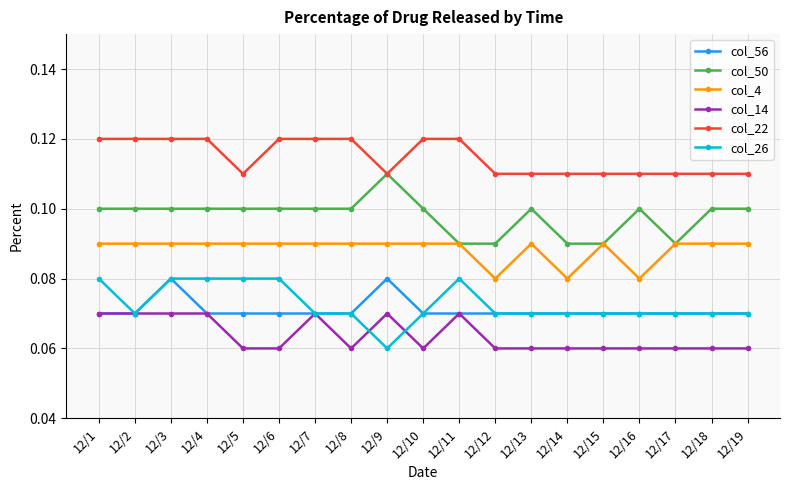

At which category does col_56 reach its first local peak?

12/3